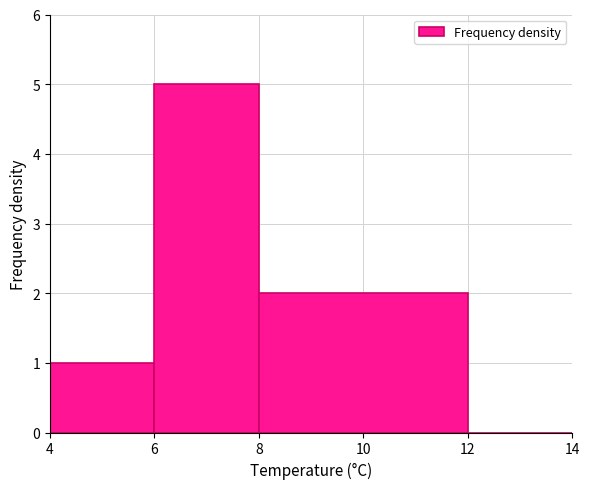

What is the height of the bar covering 8 to 12 on the x-axis? The values are not printed on the chart, so give them approximately, as read against the axis.

2